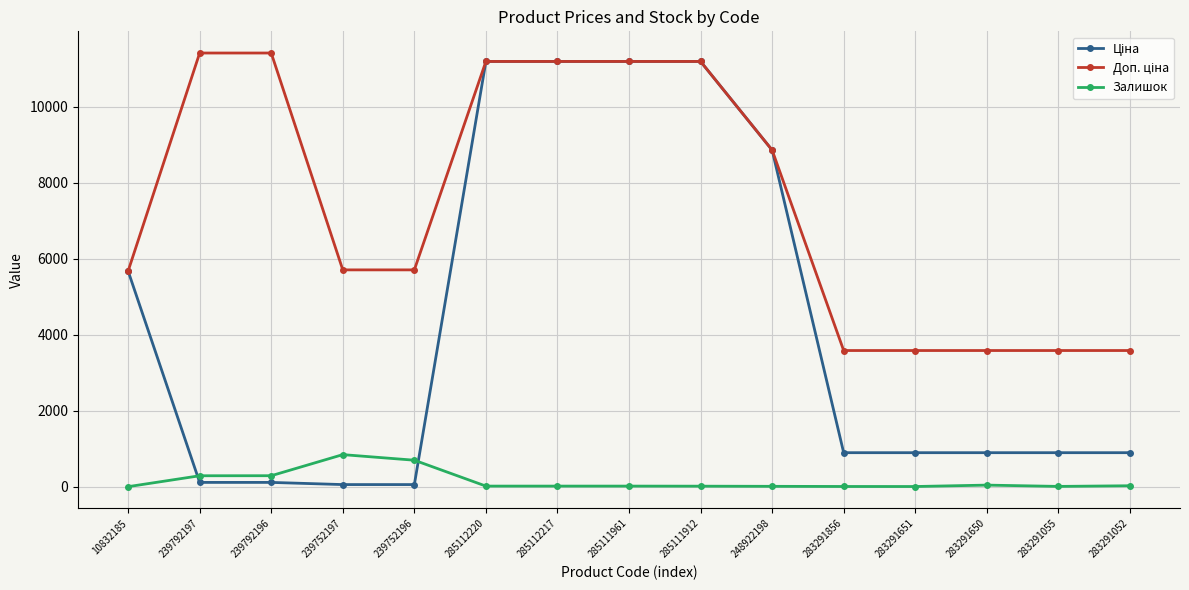

What is the highest value of the Залишок series?

845.0